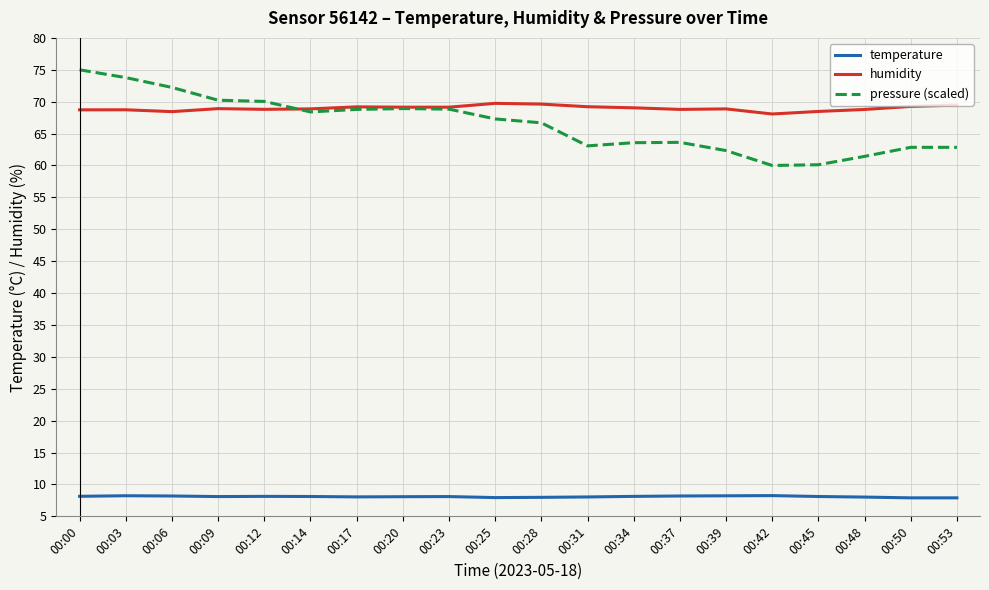

Rank the series by their maximum value, from highest to lowest.

pressure (scaled), humidity, temperature